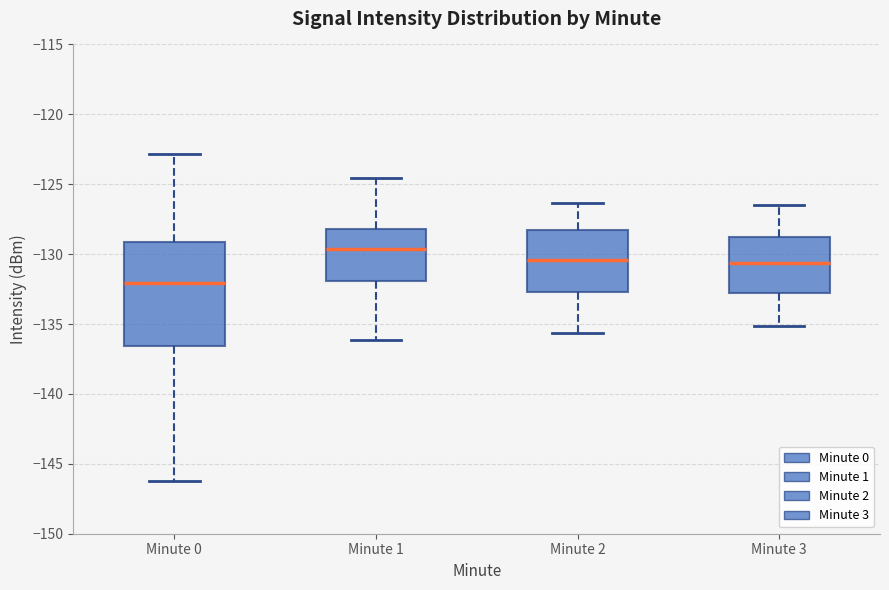

Which box is the tallest, from its lower edge to its upper edge?

Minute 0